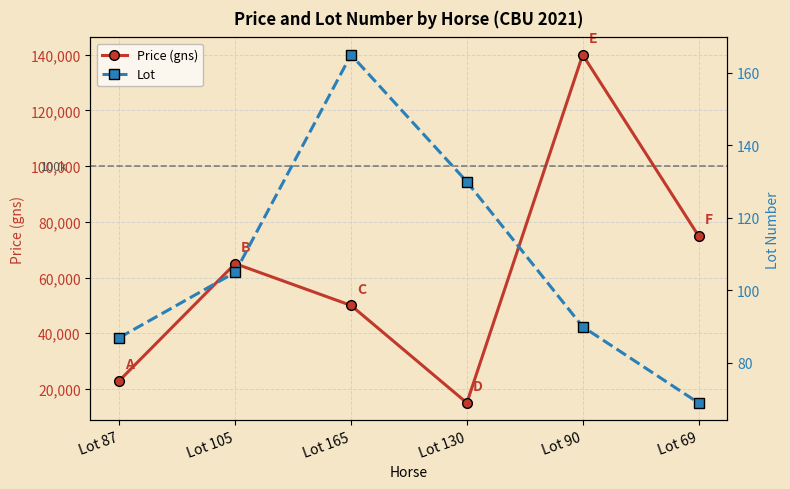

Which series has the largest total across all categories?

Price (gns)